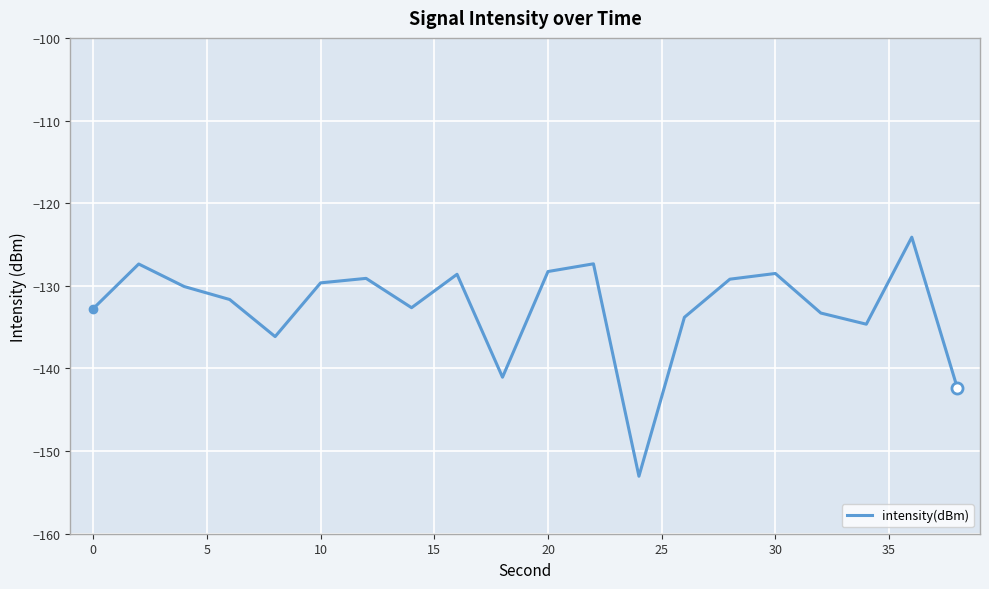

What is the minimum value shown in the chart?

-153.0